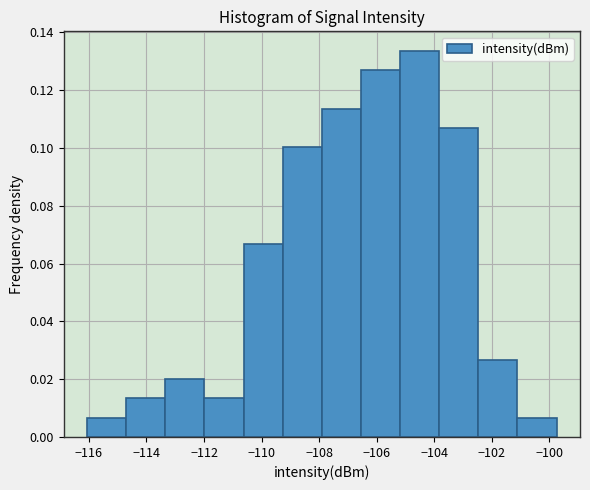

Reading left to right, list every bar in this chart as the range it spans on the x-axis followed by its height. Neither the bar edges nor the heights are printed on the chart, so give them approximately, as read against the axes.

-116.0 to -114.8: 0.006
-114.8 to -113.4: 0.014
-113.4 to -112.0: 0.020
-112.0 to -110.6: 0.014
-110.6 to -109.2: 0.066
-109.2 to -108.0: 0.100
-108.0 to -106.6: 0.114
-106.6 to -105.2: 0.128
-105.2 to -103.8: 0.134
-103.8 to -102.4: 0.106
-102.4 to -101.2: 0.026
-101.2 to -99.8: 0.006